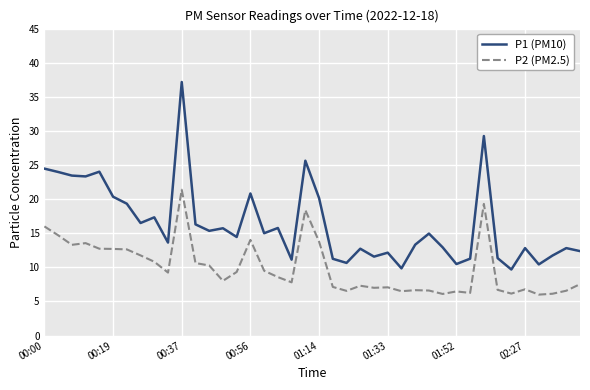

What is the minimum value shown in the chart?

6.0